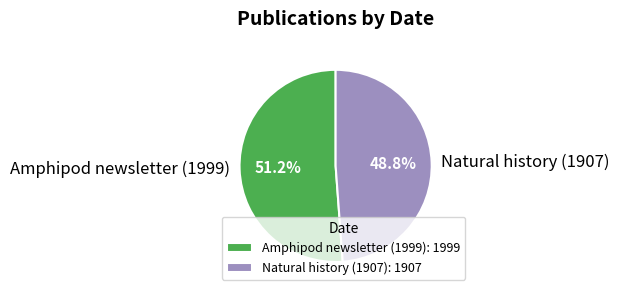

What is the largest slice in the pie chart?

Amphipod newsletter (1999)